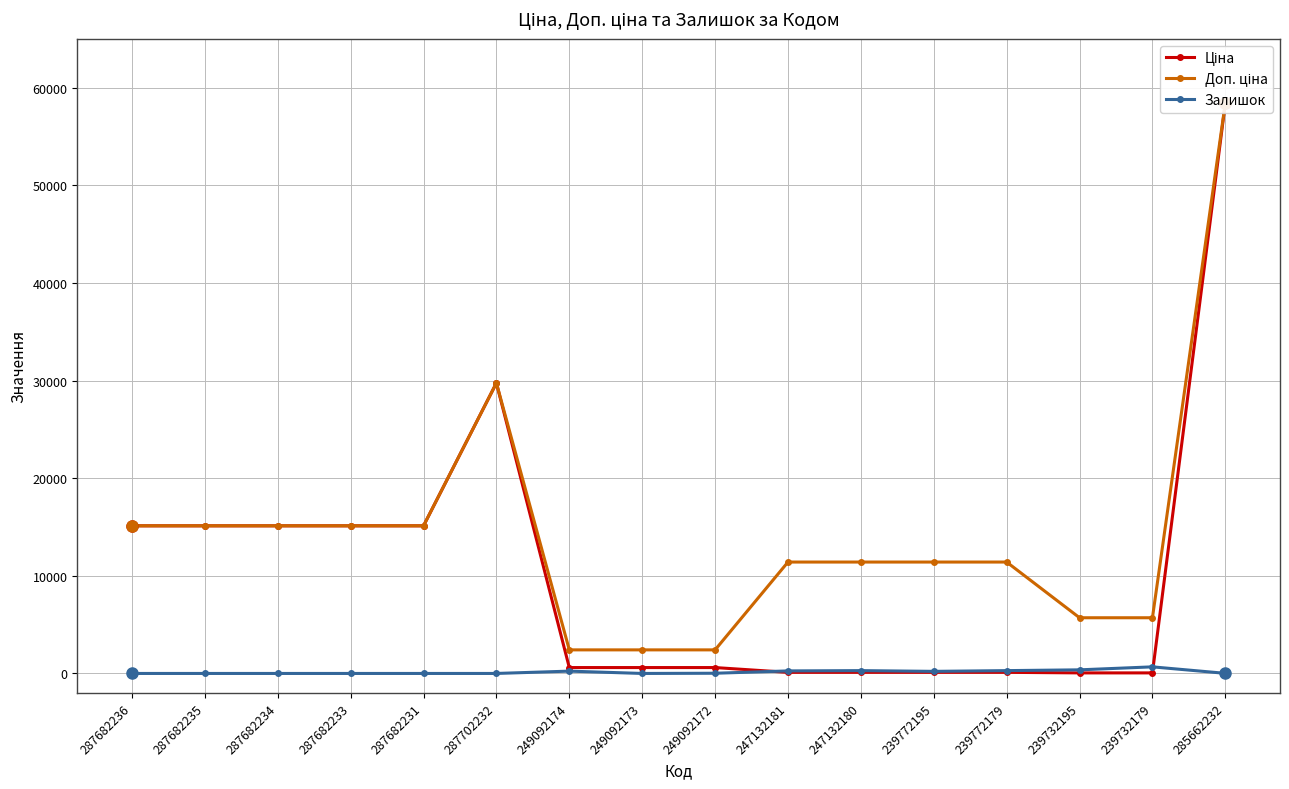

True or false: Доп. ціна and Залишок cross at least once.

False